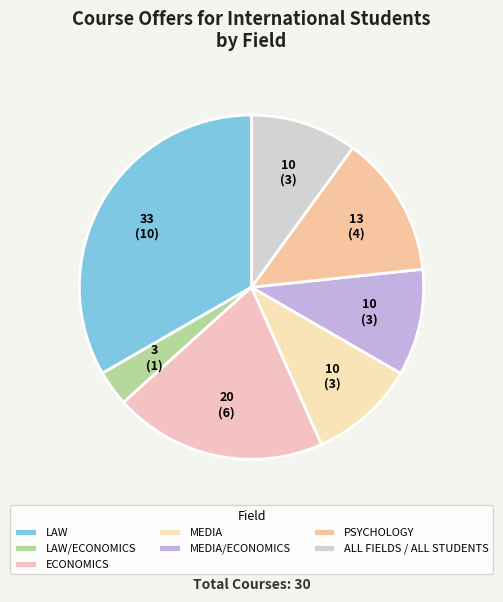

Does LAW account for over 50% of the chart?

No